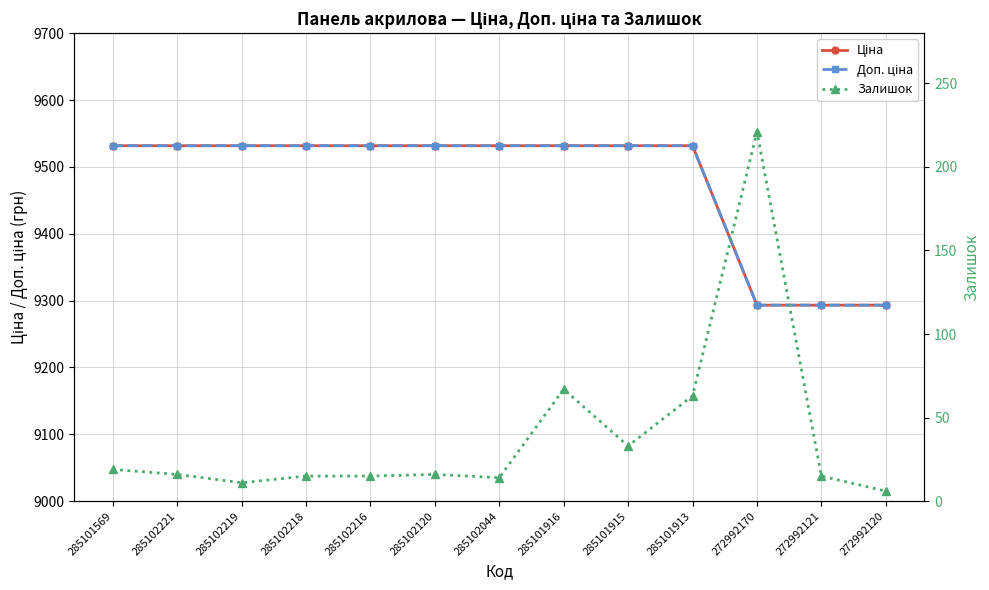

At how many categories does at least one series exceed 7397?

13